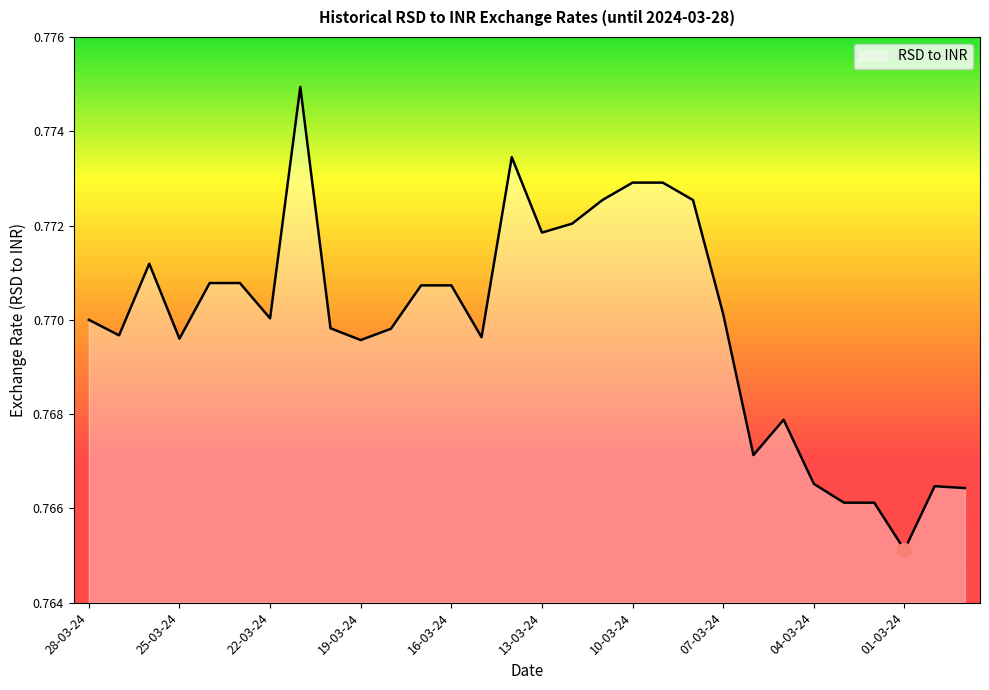

How many lines are shown in the chart?

1